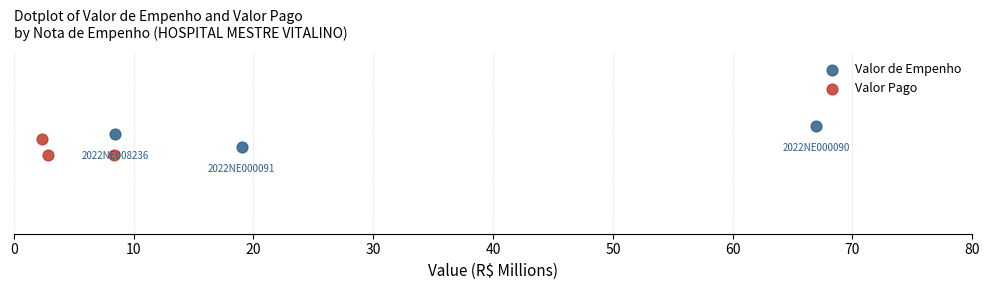

Which series has the largest Y range (max minus min)?

Valor de Empenho